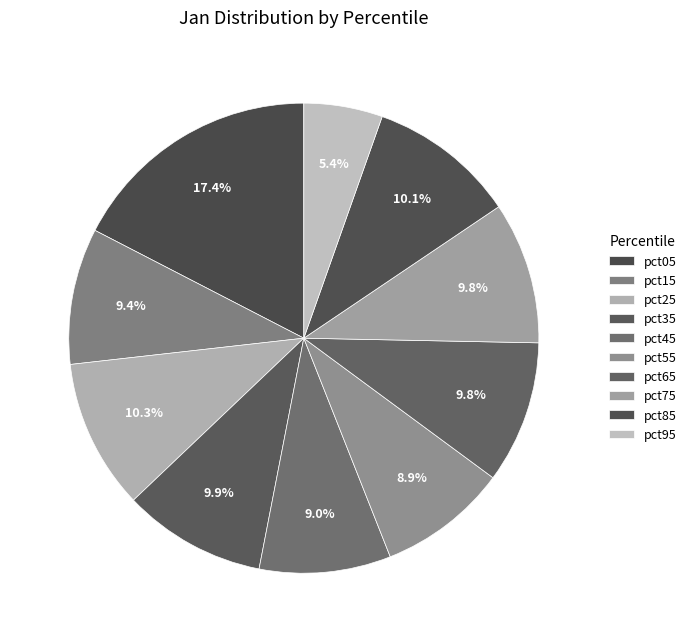

Count the number of slices in the pie.

10